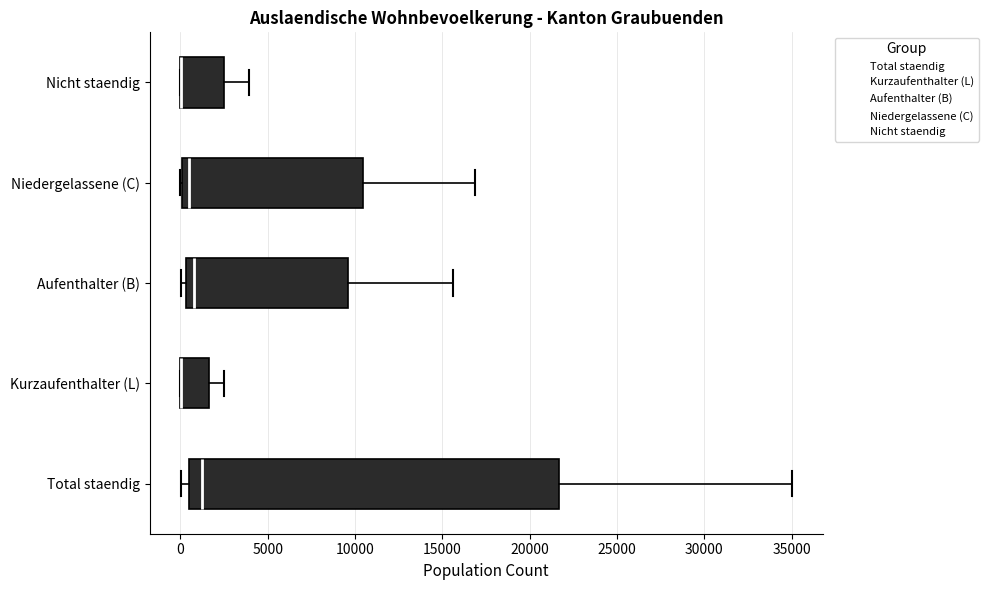

Which box is the widest, from its left edge to its right edge?

Total staendig